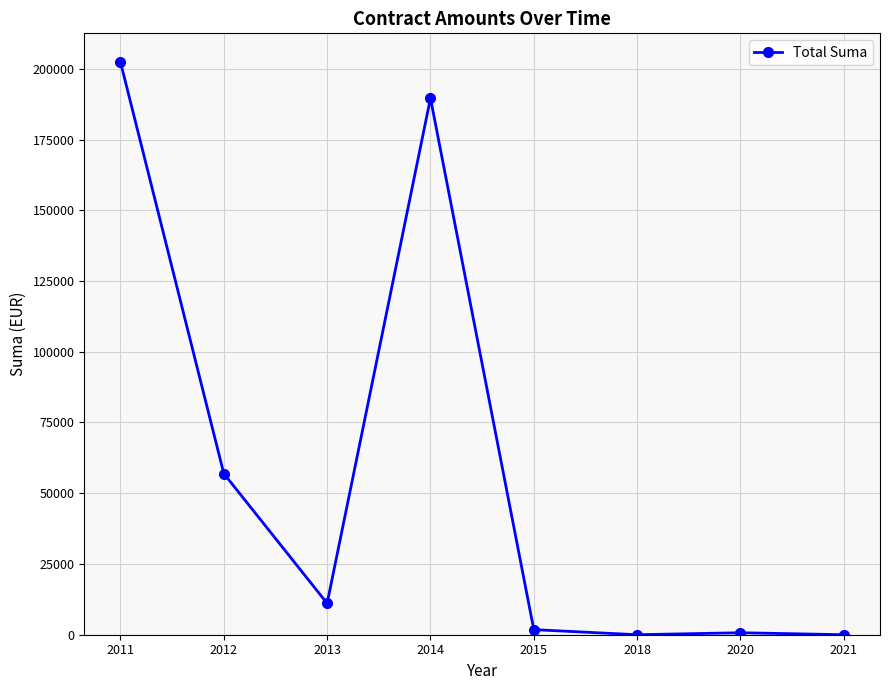

Which label corresponds to the largest value in the chart?

2011